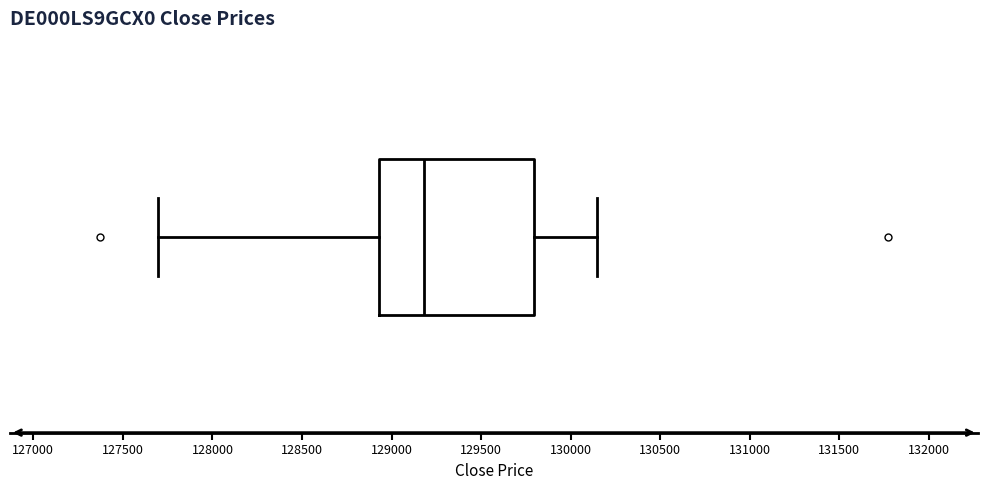

Where is the left edge of the box on the x-axis? The values are not printed on the chart, so give them approximately, as read against the axis.

128950